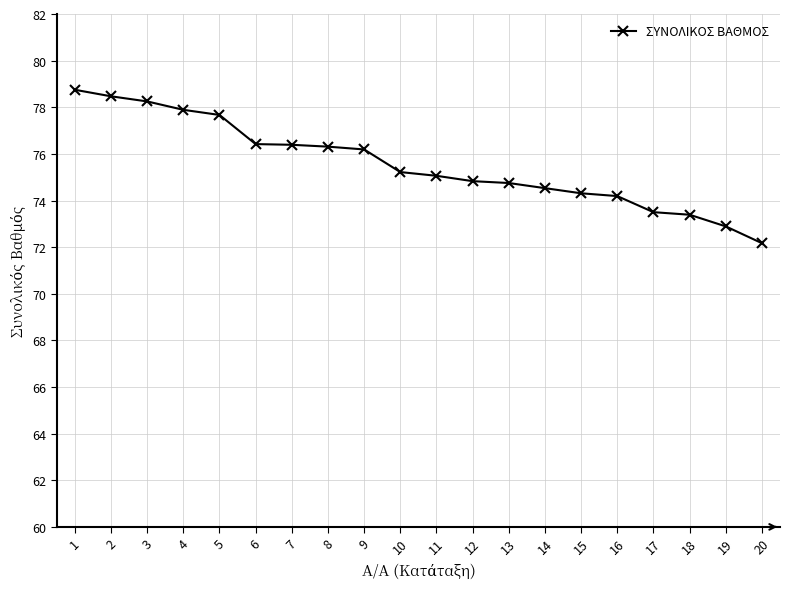

What is the difference between the maximum and minimum values?

6.6